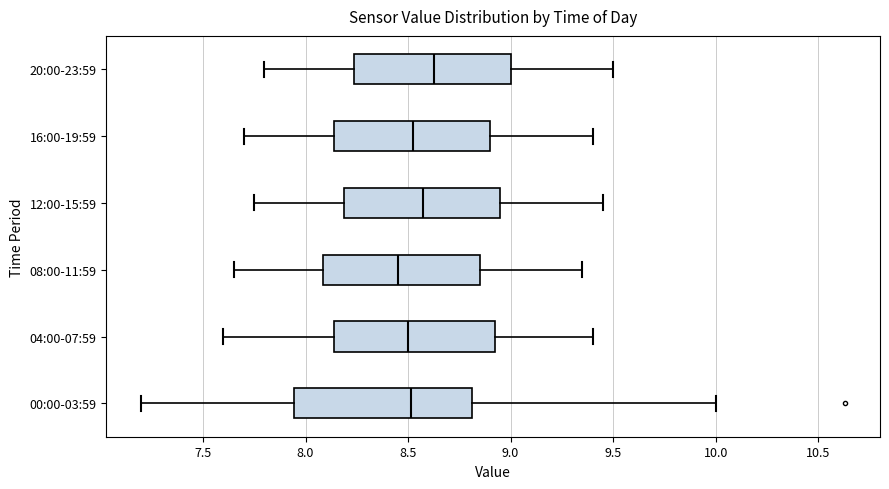

Which box has the furthest to the left median line?

08:00-11:59